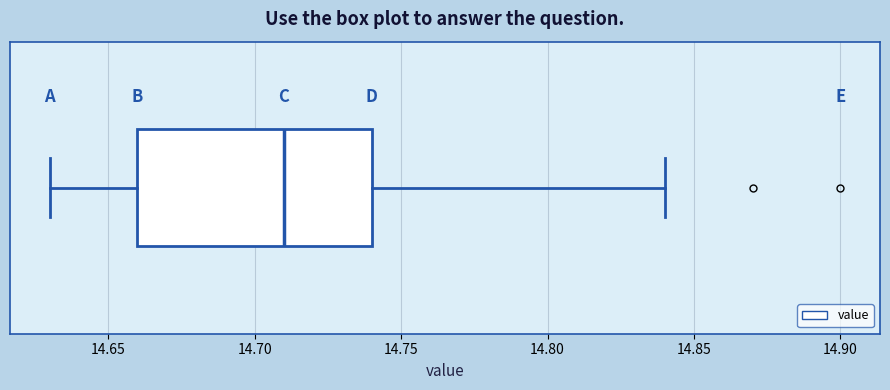

Where does the right whisker of the box end on the x-axis? The values are not printed on the chart, so give them approximately, as read against the axis.

14.84